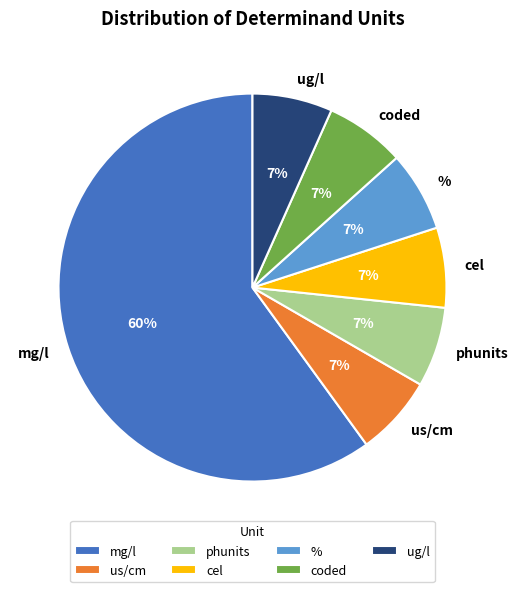

True or false: mg/l accounts for 70% of the total.

False